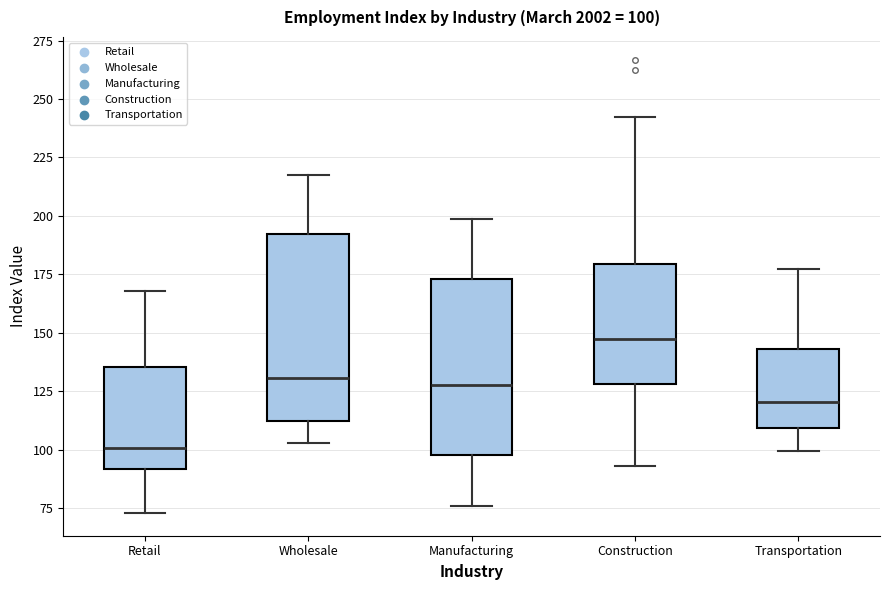

Comparing the boxes themselves (not the whiskers), which one is the tallest?

Wholesale